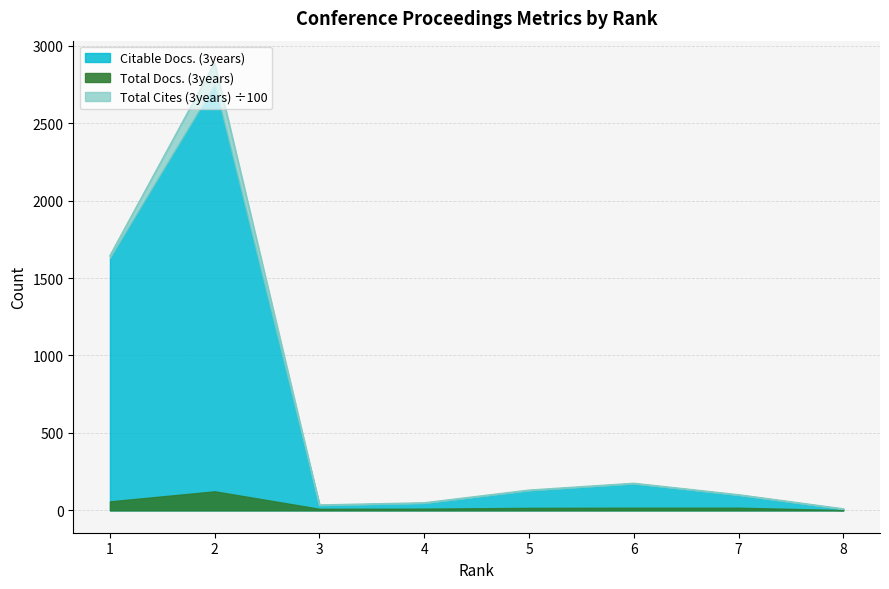

What is the maximum value shown in the chart?

2751